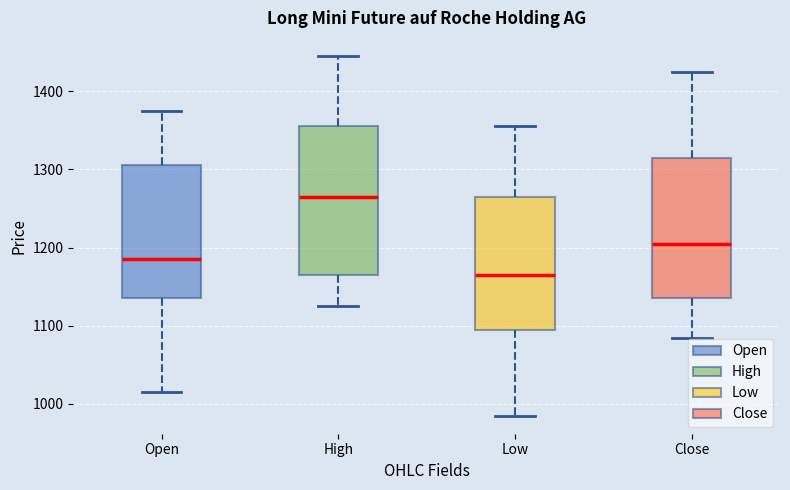

Reading left to right, transcribe this box plot: for each box, give where its median line is, the range the box spans, and where its two whiskers end, as read against the y-axis. The values are not printed on the chart, so give them approximately, as read against the axis.

Open: median 1190, box 1140 to 1310, whiskers 1020 to 1380
High: median 1270, box 1170 to 1360, whiskers 1130 to 1450
Low: median 1170, box 1100 to 1270, whiskers 990 to 1360
Close: median 1210, box 1140 to 1320, whiskers 1090 to 1430